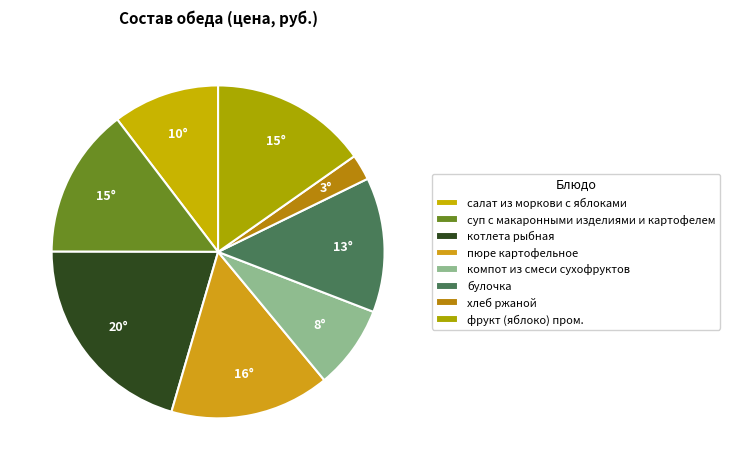

True or false: фрукт (яблоко) пром. accounts for 15% of the total.

True